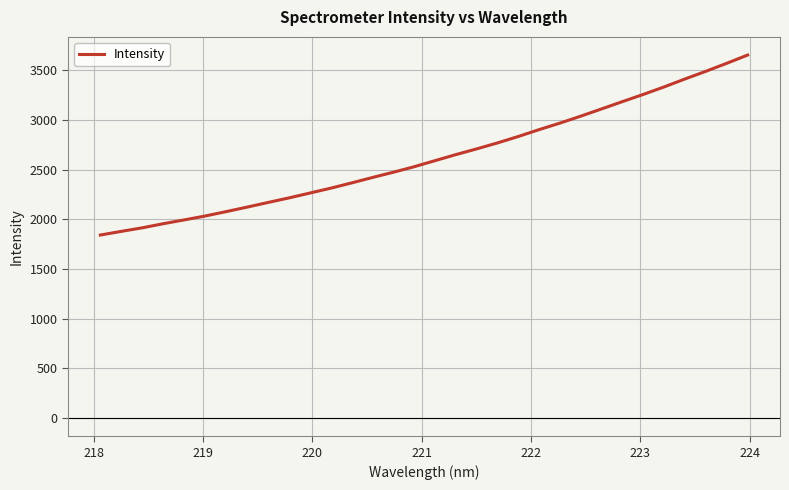

What is the sum of all values?

83988.6